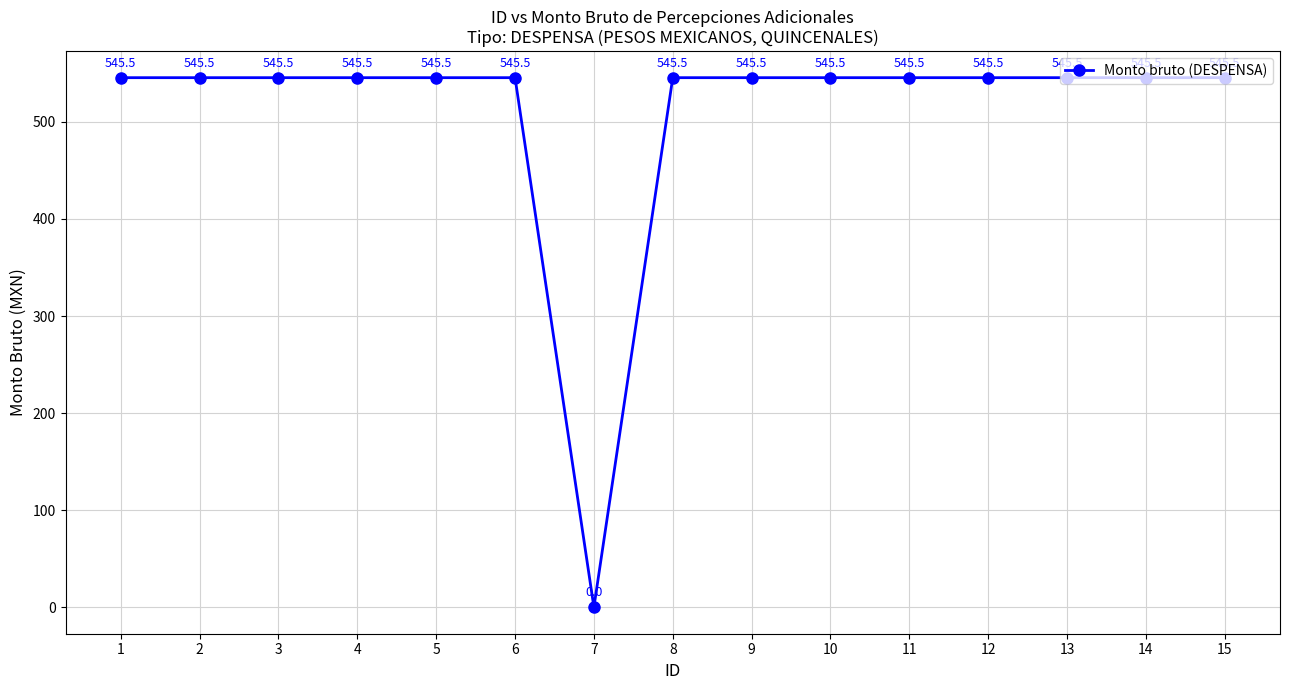

How many categories are shown in the chart?

15